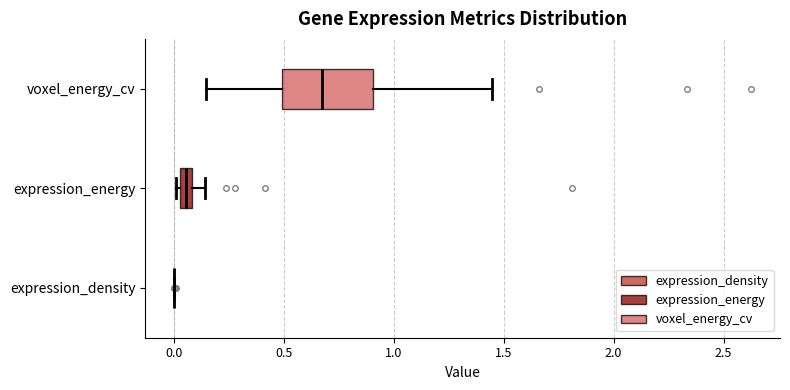

Comparing the boxes themselves (not the whiskers), which one is the widest?

voxel_energy_cv